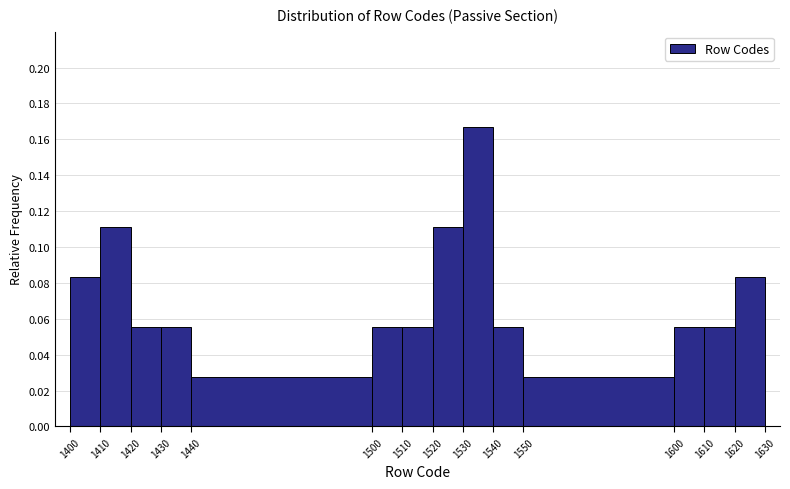

Which range on the x-axis has the tallest bar?

1530 to 1540